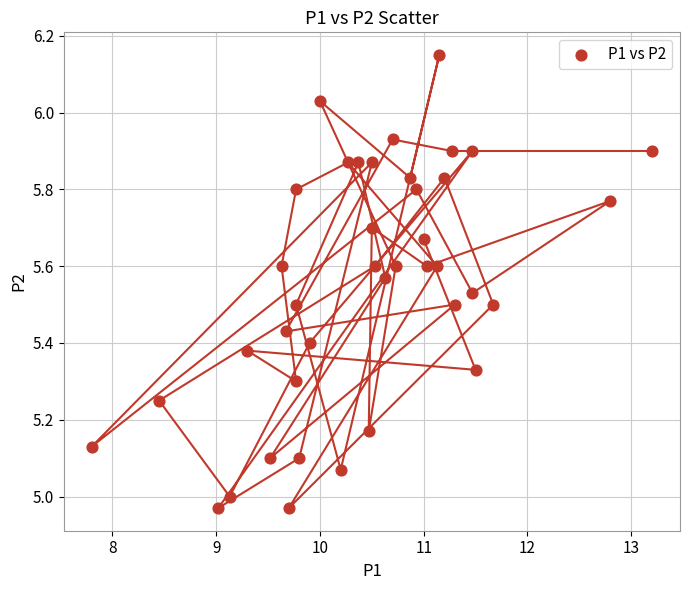

What is the range of Y values (max minus min)?

1.2